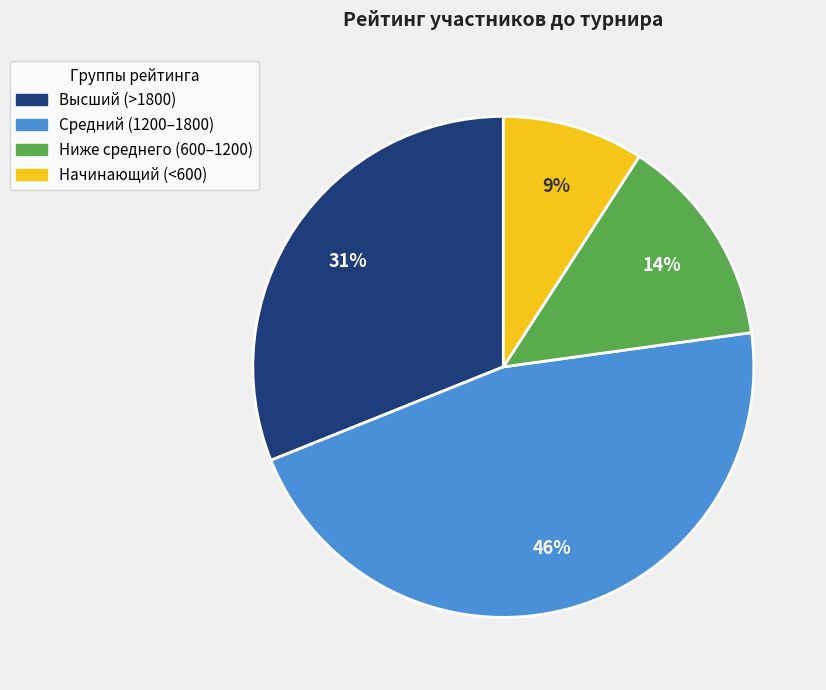

To the nearest percent, what is the average slice percentage?

25%